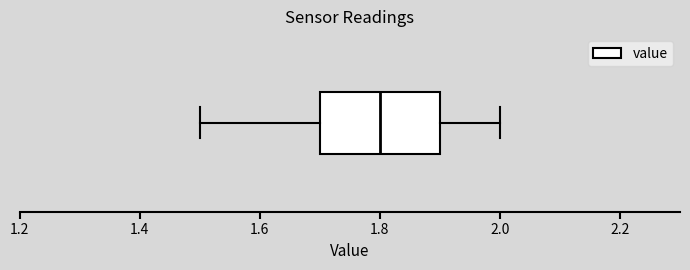

Where does the right whisker of the box end on the x-axis? The values are not printed on the chart, so give them approximately, as read against the axis.

2.0